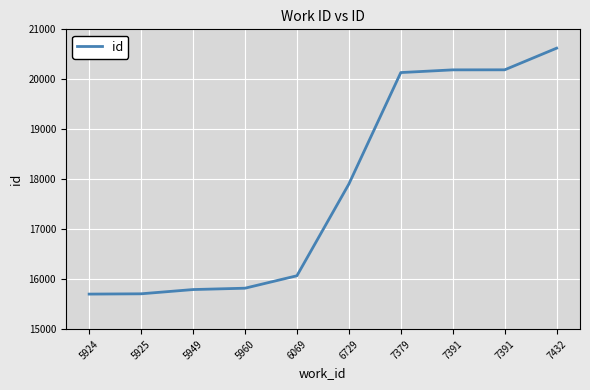

How many lines are shown in the chart?

1